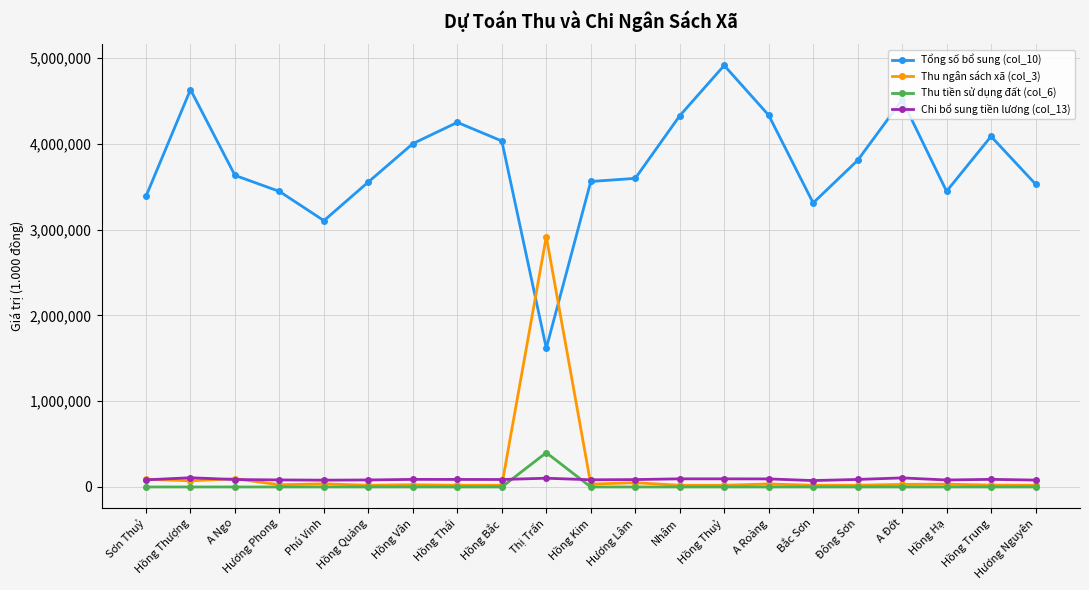

True or false: Chi bổ sung tiền lương (col_13) has more than 0 points higher than both neighbors.

True